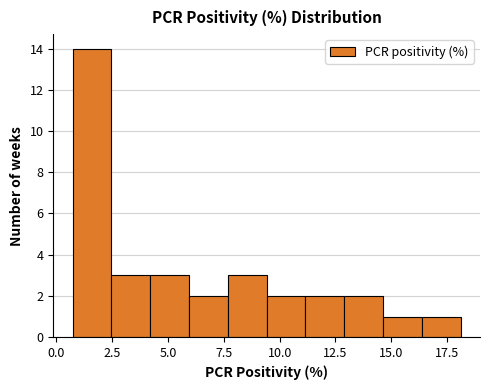

Around what value on the x-axis is the tallest bar? Give the approximate position of its centre, as read against the axis.

1.5